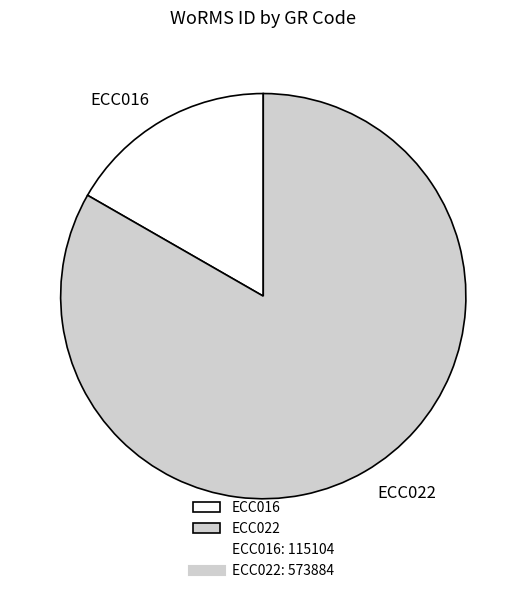

Which category has the biggest portion of the pie?

ECC022